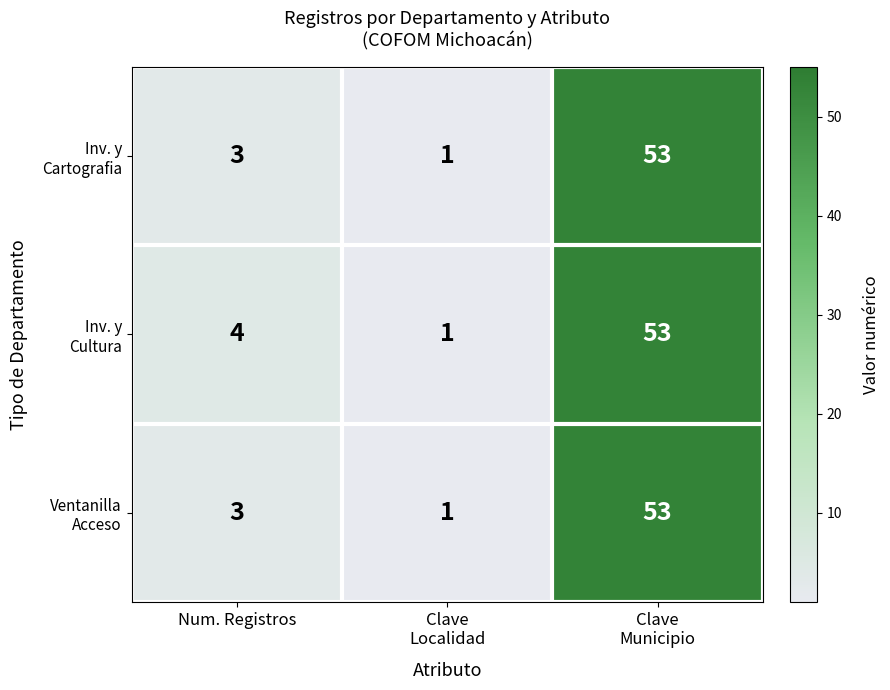

What is the total value across all series at Clave
Municipio?

159